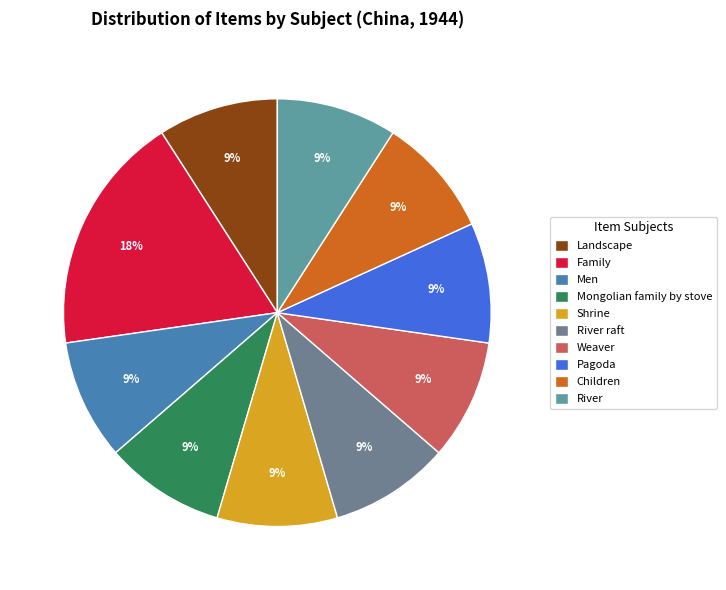

Is it true that River raft is 9% of the pie?

True